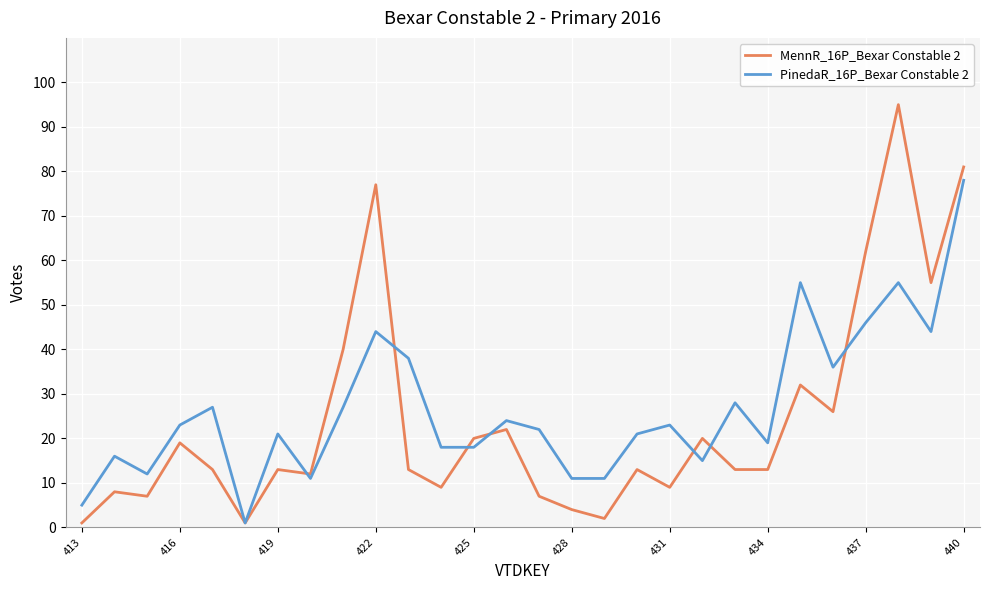

Rank the series by their maximum value, from lowest to highest.

PinedaR_16P_Bexar Constable 2, MennR_16P_Bexar Constable 2